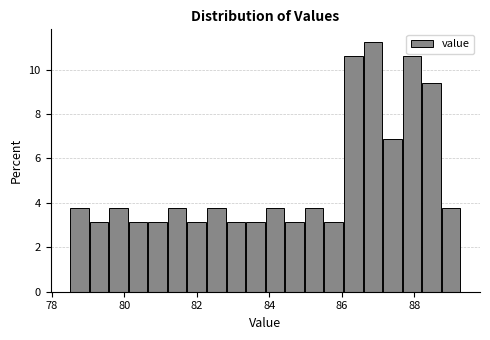

Read against the x-axis, roughly where is the centre of the tallest bar?

86.8